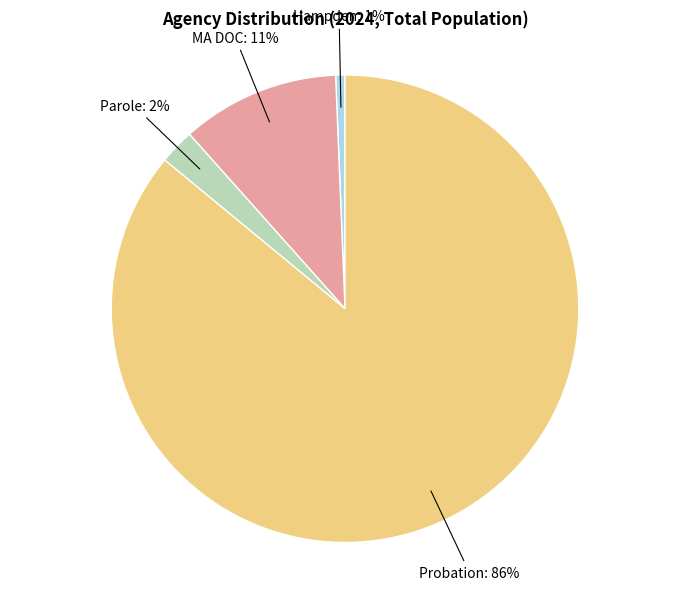

Is it true that Probation is 72% of the pie?

False